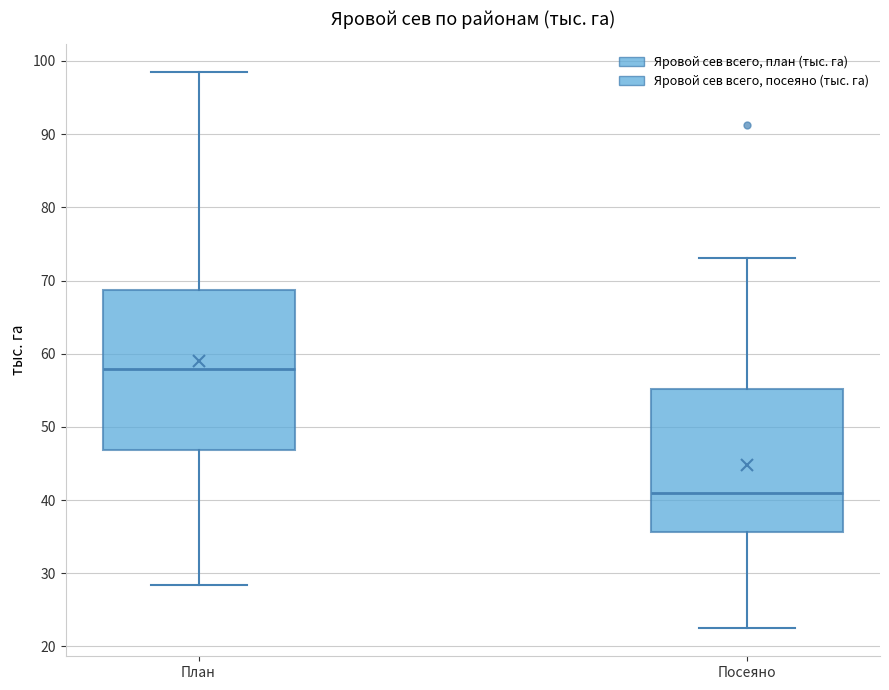

Which box's median line is the lowest?

Посеяно